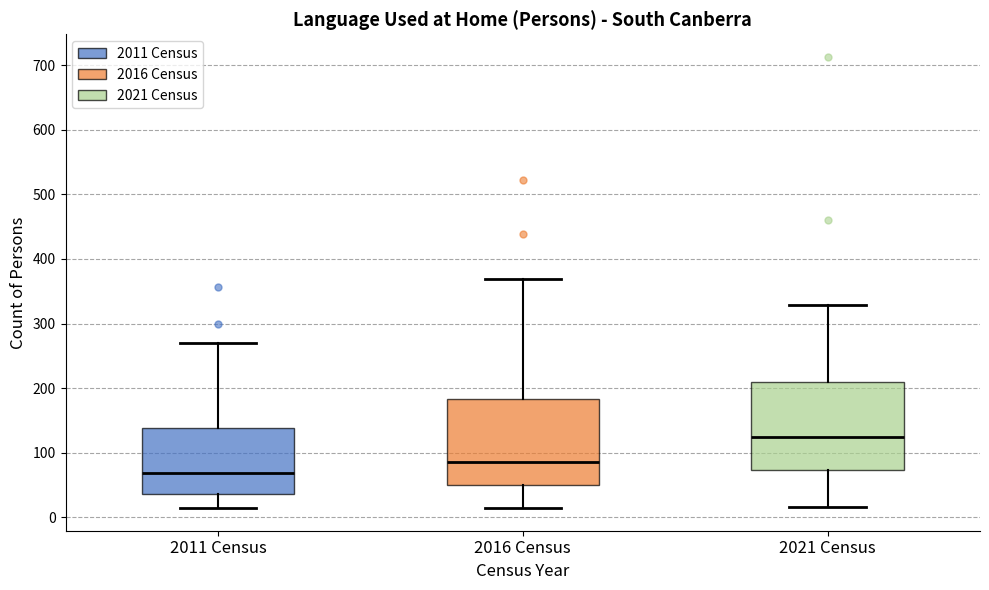

Reading left to right, transcribe this box plot: for each box, give where its median line is, the range the box spans, and where its two whiskers end, as read against the y-axis. The values are not printed on the chart, so give them approximately, as read against the axis.

2011 Census: median 70, box 40 to 140, whiskers 20 to 270
2016 Census: median 90, box 50 to 180, whiskers 10 to 370
2021 Census: median 120, box 70 to 210, whiskers 20 to 330